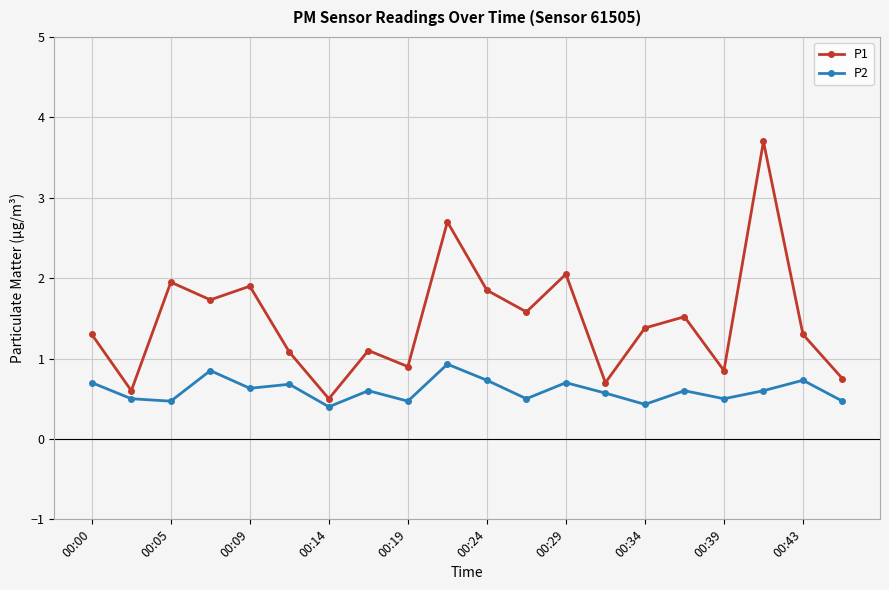

What is the maximum value shown in the chart?

3.7